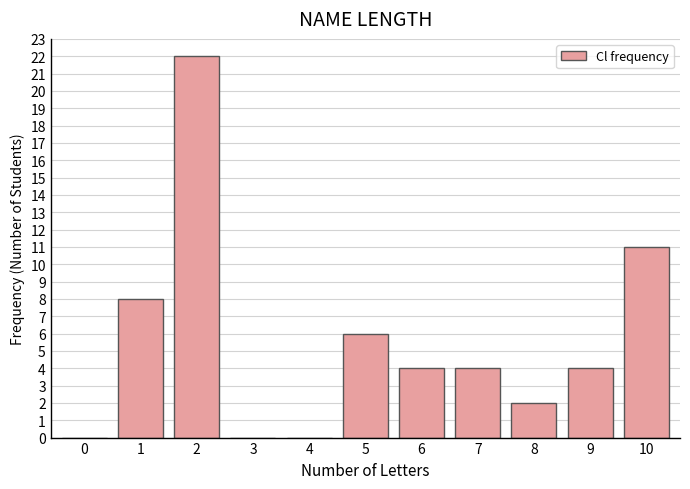

Reading right to left, extract all data points from this chart.

10=11	9=4	8=2	7=4	6=4	5=6	4=0	3=0	2=22	1=8	0=0